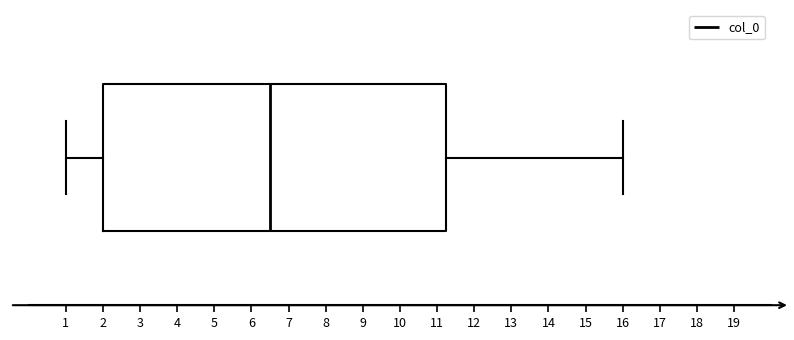

Read this box plot against the x-axis: the position of the median line, the range covered by the box, and the ends of both whiskers. The values are not printed on the chart, so give them approximately, as read against the axis.

median 6.5, box 2.0 to 11.3, whiskers 1.0 to 16.0